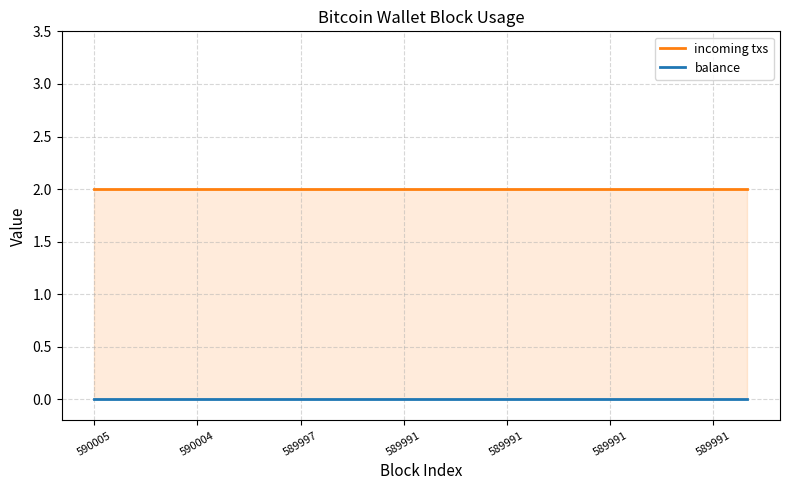

Which series has the largest range (max minus min)?

incoming txs